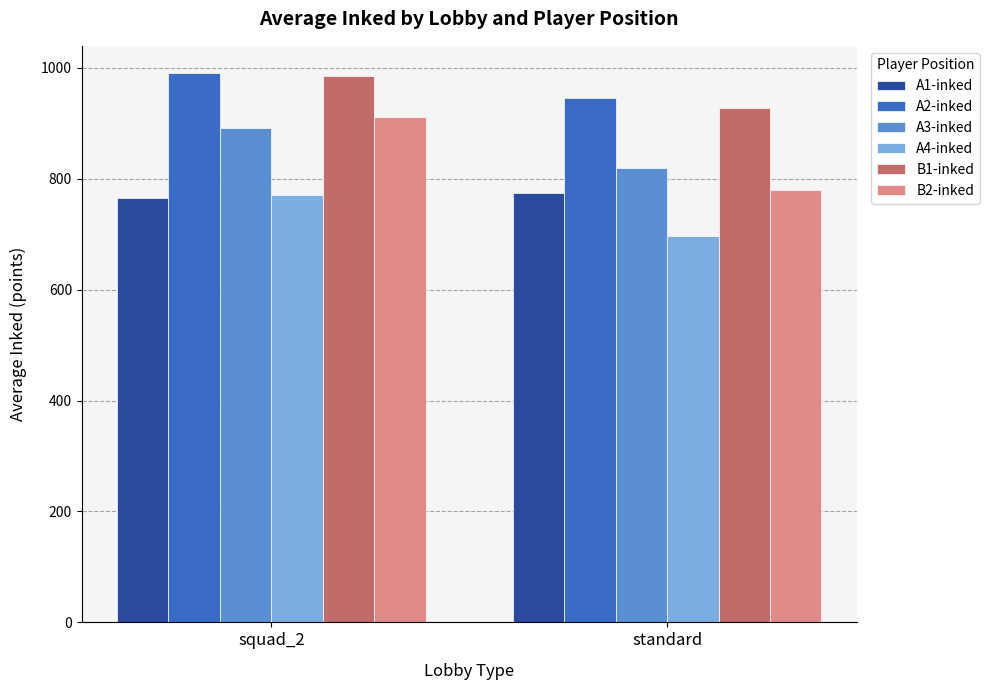

What is the label of the 1st bar from the left?

squad_2